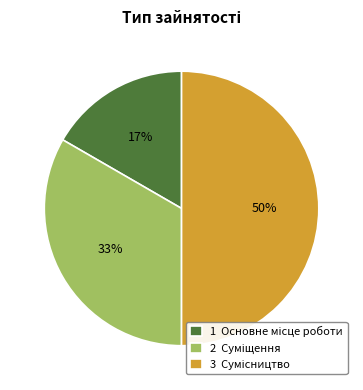

To the nearest percent, what is the difference between the largest and smallest slice percentages?

33%